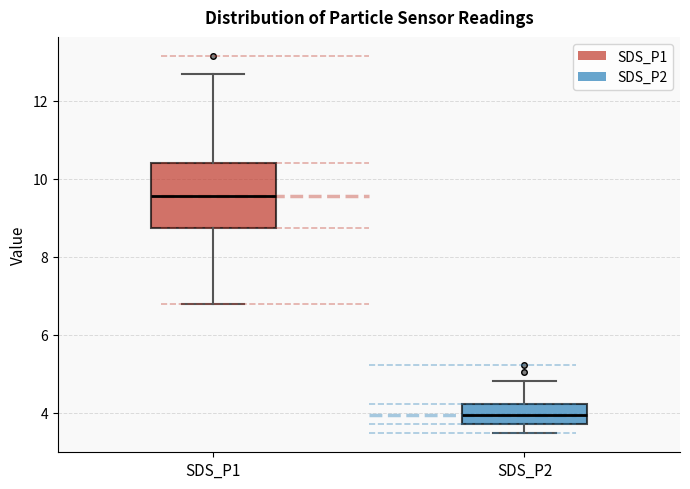

Where is the lower edge of the box for SDS_P2 on the y-axis? The values are not printed on the chart, so give them approximately, as read against the axis.

3.8